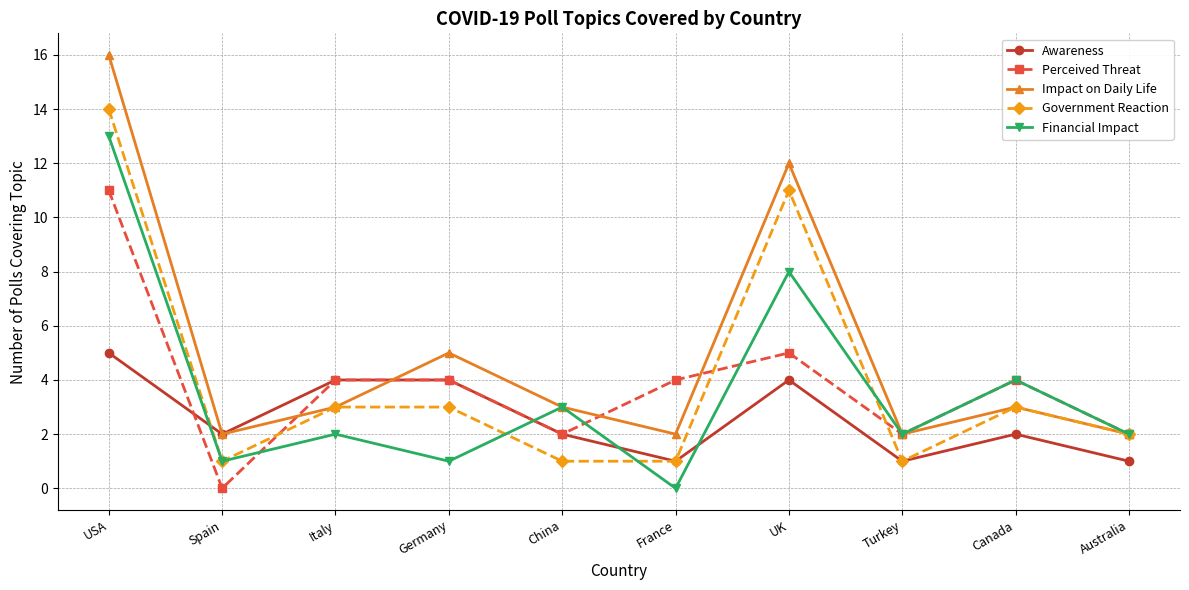

At which label does Awareness first exceed 2?

USA